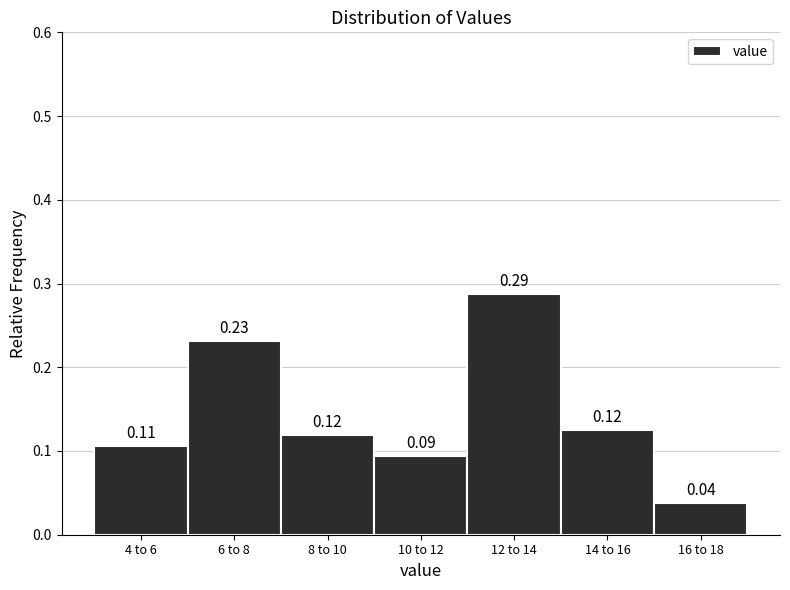

What is the change in value from 8 to 10 to 12 to 14?

+0.2